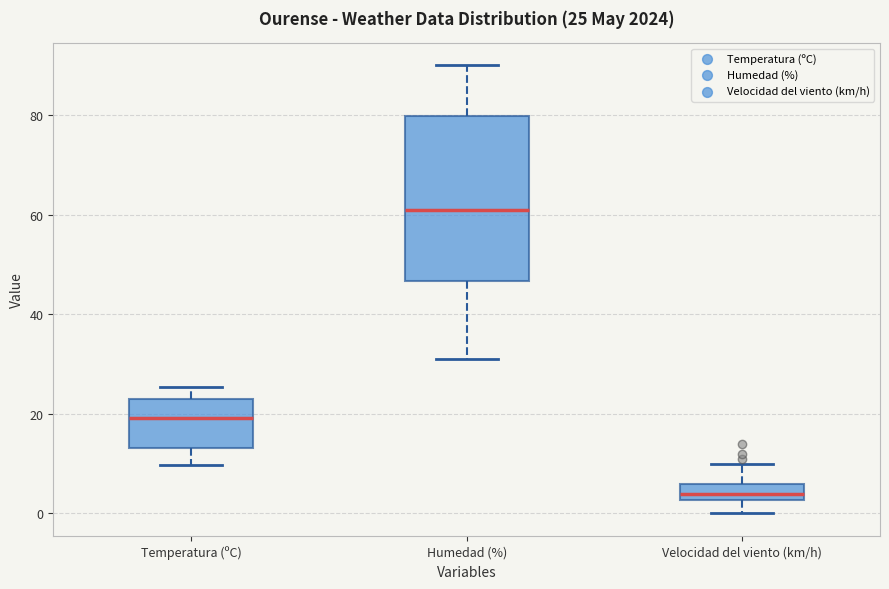

Which box has the highest median line?

Humedad (%)